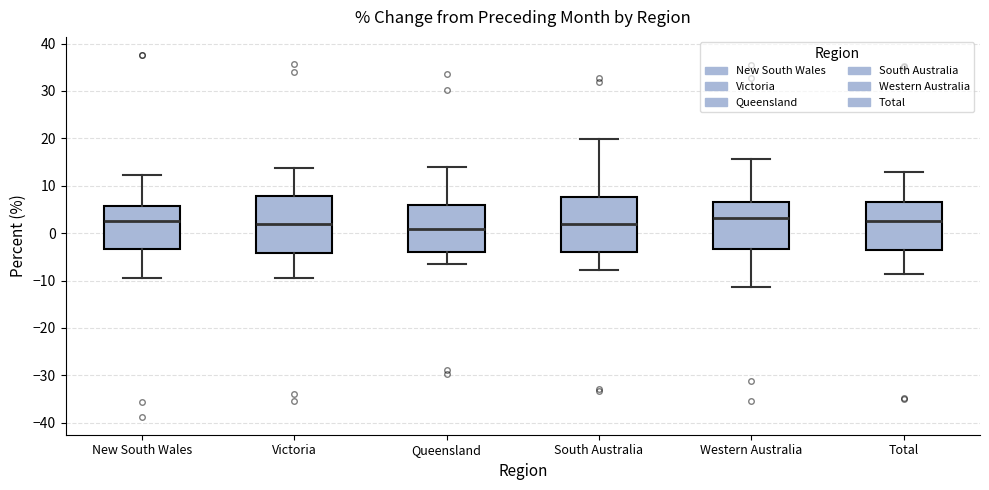

Reading left to right, transcribe this box plot: for each box, give where its median line is, the range the box spans, and where its two whiskers end, as read against the y-axis. The values are not printed on the chart, so give them approximately, as read against the axis.

New South Wales: median 3, box -3 to 6, whiskers -9 to 12
Victoria: median 2, box -4 to 8, whiskers -9 to 14
Queensland: median 1, box -4 to 6, whiskers -6 to 14
South Australia: median 2, box -4 to 8, whiskers -8 to 20
Western Australia: median 3, box -3 to 7, whiskers -11 to 16
Total: median 3, box -4 to 7, whiskers -9 to 13